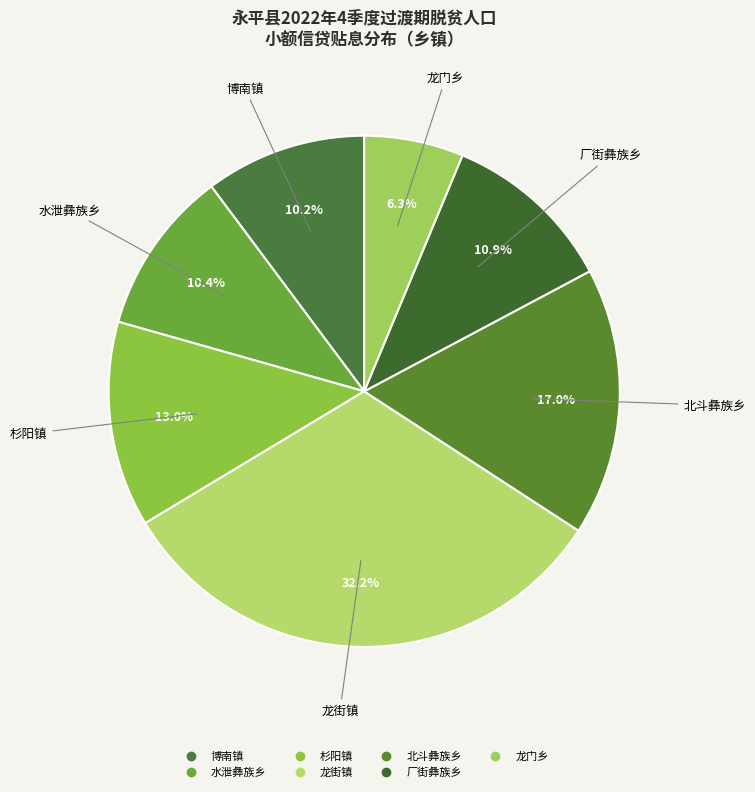

How many slices are in this pie chart?

7